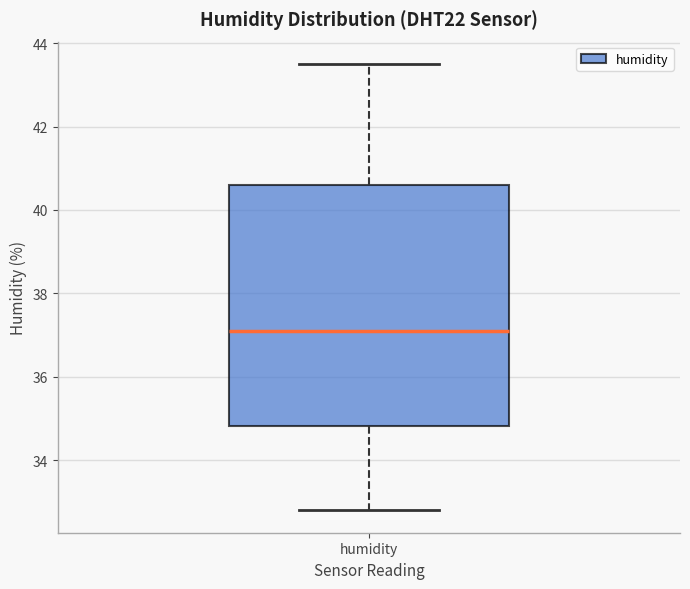

Read this box plot against the y-axis: the position of the median line, the range covered by the box, and the ends of both whiskers. The values are not printed on the chart, so give them approximately, as read against the axis.

median 37.2, box 34.8 to 40.6, whiskers 32.8 to 43.6